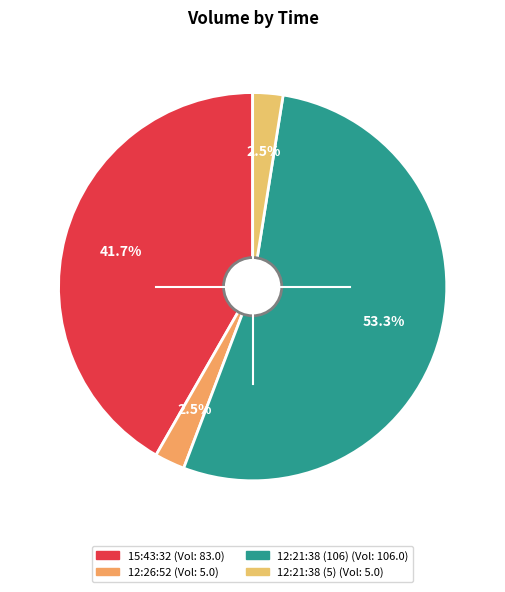

To the nearest percent, what is the difference between the largest and smallest slice percentages?

51%